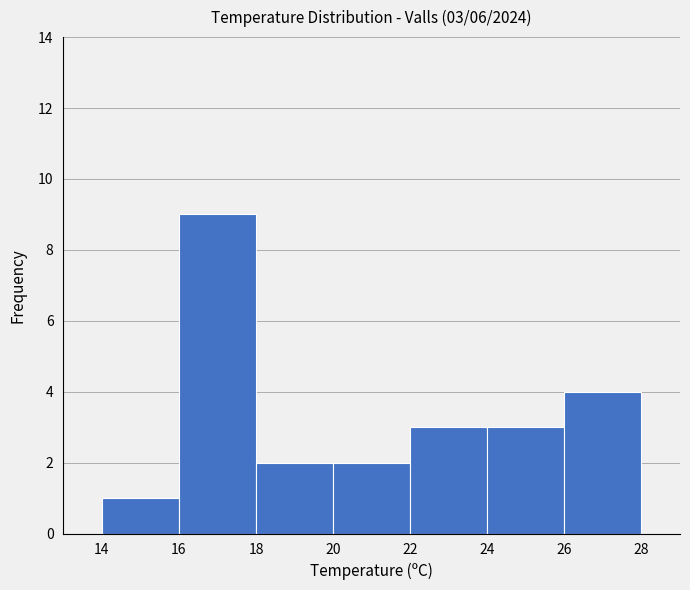

Which range on the x-axis has the tallest bar?

16 to 18